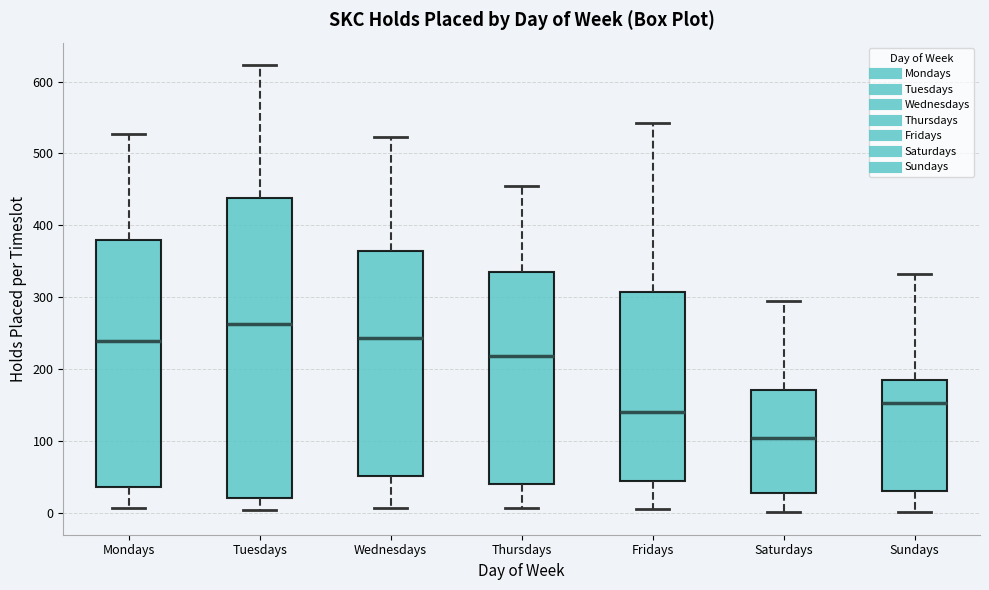

Reading left to right, read every box against the y-axis: the position of its median line, the range the box covers, and the ends of its whiskers. The values are not printed on the chart, so give them approximately, as read against the axis.

Mondays: median 240, box 40 to 380, whiskers 10 to 530
Tuesdays: median 260, box 20 to 440, whiskers 0 to 620
Wednesdays: median 240, box 50 to 370, whiskers 10 to 520
Thursdays: median 220, box 40 to 330, whiskers 10 to 460
Fridays: median 140, box 40 to 310, whiskers 10 to 540
Saturdays: median 110, box 30 to 170, whiskers 0 to 300
Sundays: median 150, box 30 to 180, whiskers 0 to 330